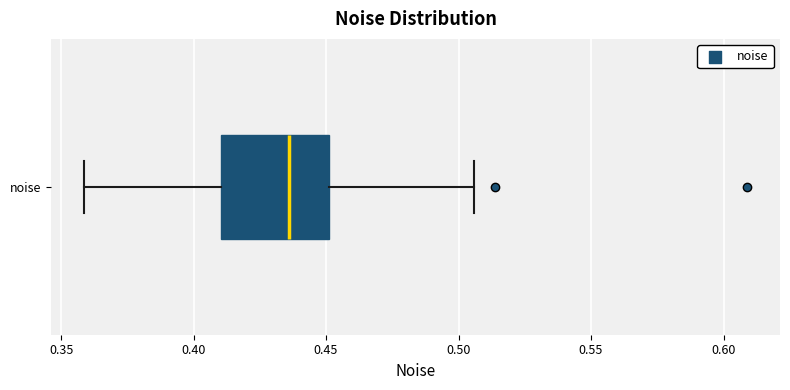

Read this box plot against the x-axis: the position of the median line, the range covered by the box, and the ends of both whiskers. The values are not printed on the chart, so give them approximately, as read against the axis.

median 0.435, box 0.410 to 0.450, whiskers 0.360 to 0.505